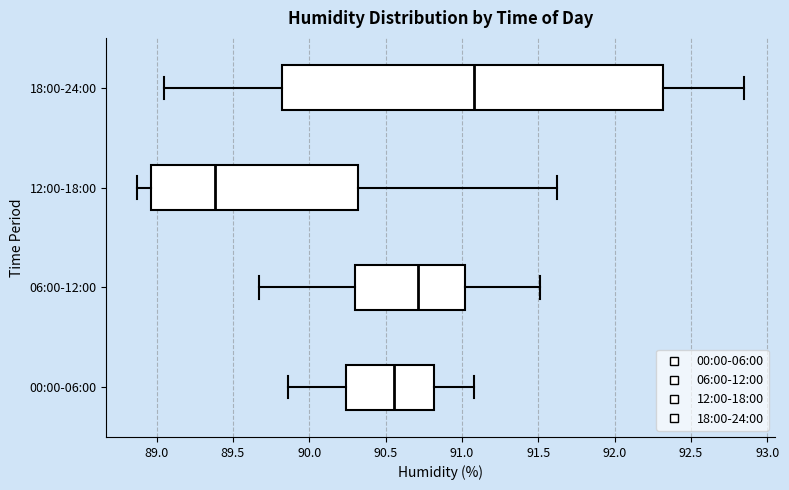

Which box is the widest, from its left edge to its right edge?

18:00-24:00